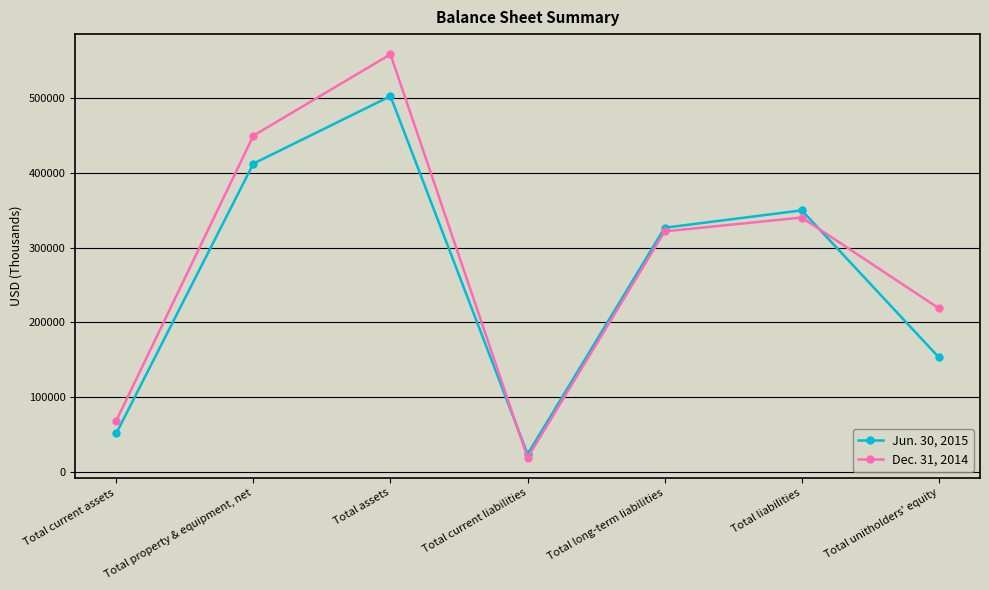

Rank the series at Total unitholders' equity from highest to lowest value.

Dec. 31, 2014, Jun. 30, 2015